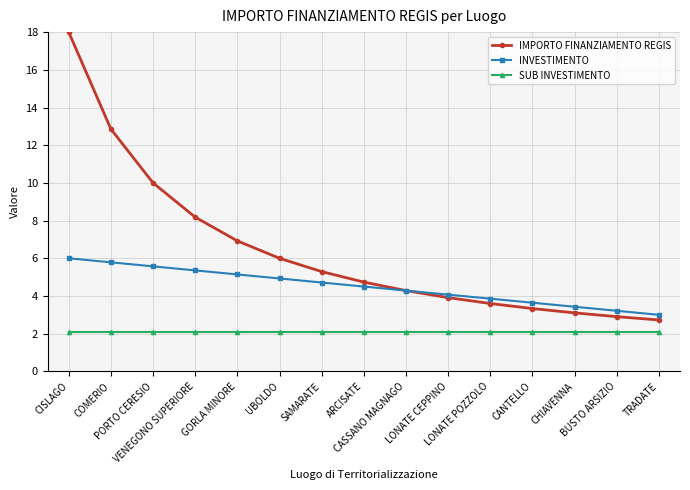

What position from the left is LONATE POZZOLO?

11